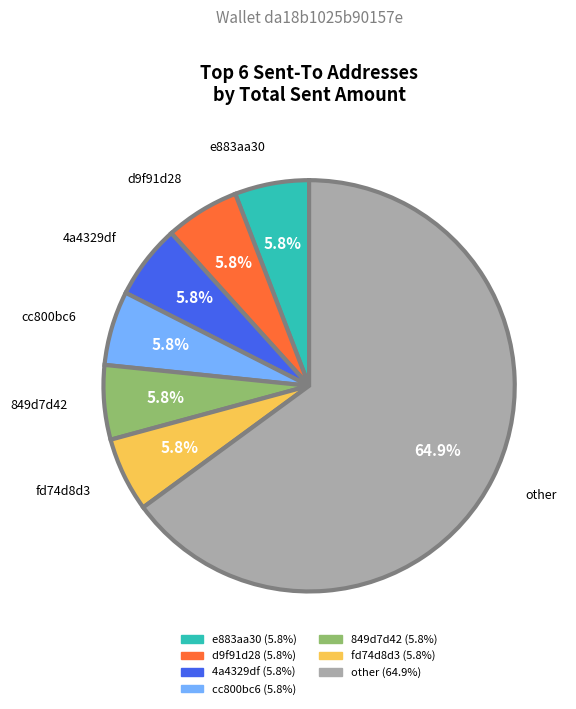

Count the number of slices in the pie.

7